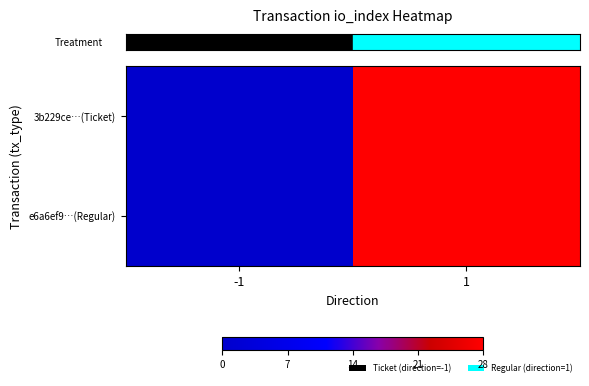

How many categories are shown in the chart?

2